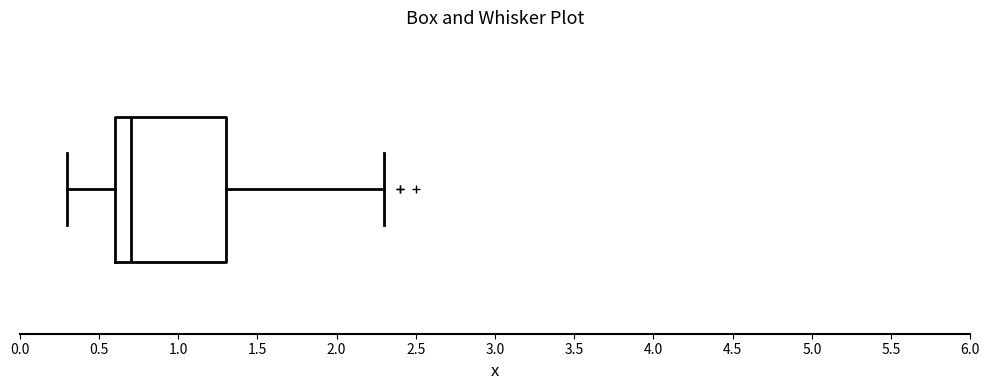

Where does the right whisker of the box end on the x-axis? The values are not printed on the chart, so give them approximately, as read against the axis.

2.3